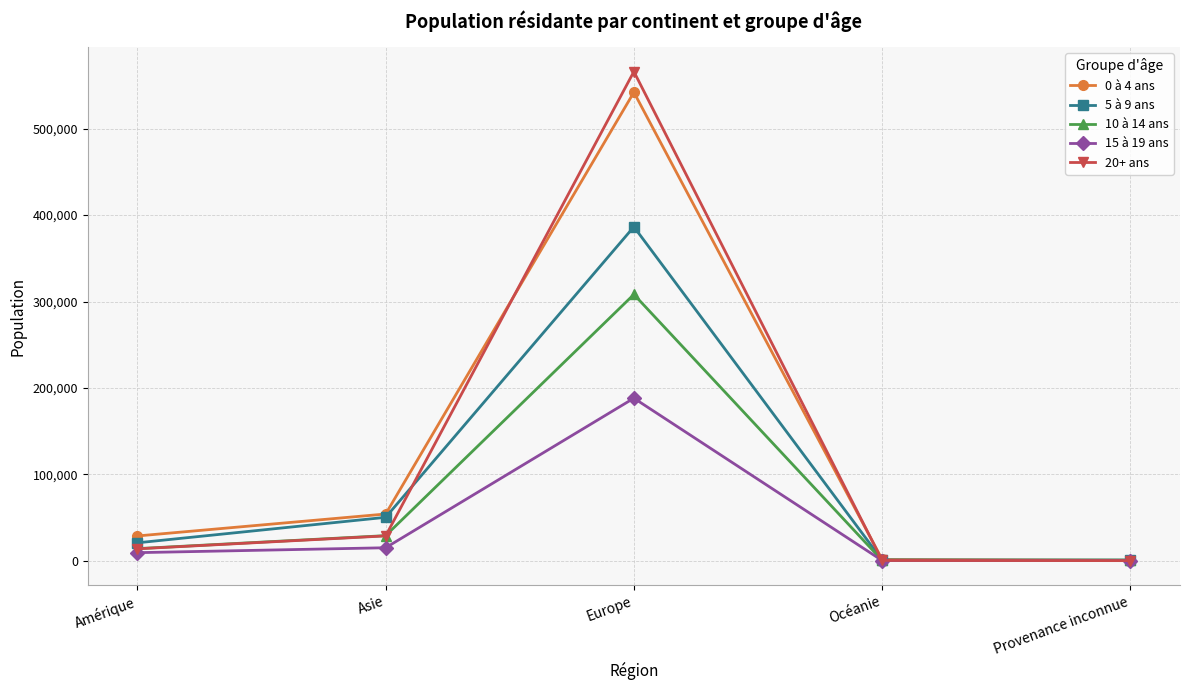

At how many categories does at least one series exceed 120533?

1